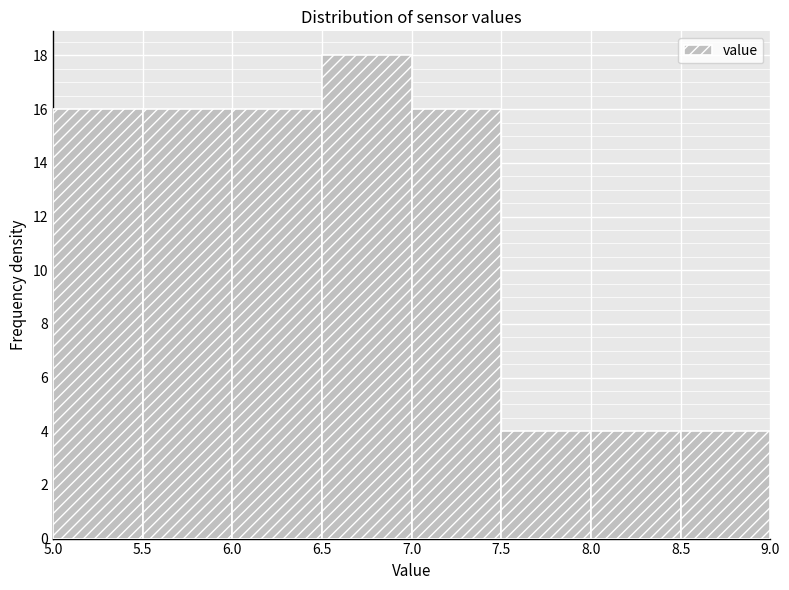

Reading left to right, transcribe this chart: for each bar, give the range it covers on the x-axis and its height. The values are not printed on the chart, so give them approximately, as read against the axis.

5.0 to 5.5: 16
5.5 to 6.0: 16
6.0 to 6.5: 16
6.5 to 7.0: 18
7.0 to 7.5: 16
7.5 to 8.0: 4
8.0 to 8.5: 4
8.5 to 9.0: 4